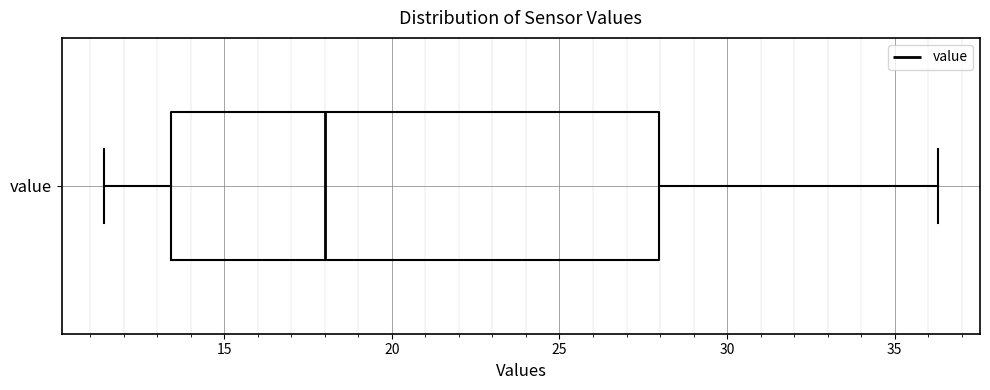

Read this box plot against the x-axis: the position of the median line, the range covered by the box, and the ends of both whiskers. The values are not printed on the chart, so give them approximately, as read against the axis.

median 18.0, box 13.5 to 28.0, whiskers 11.5 to 36.5